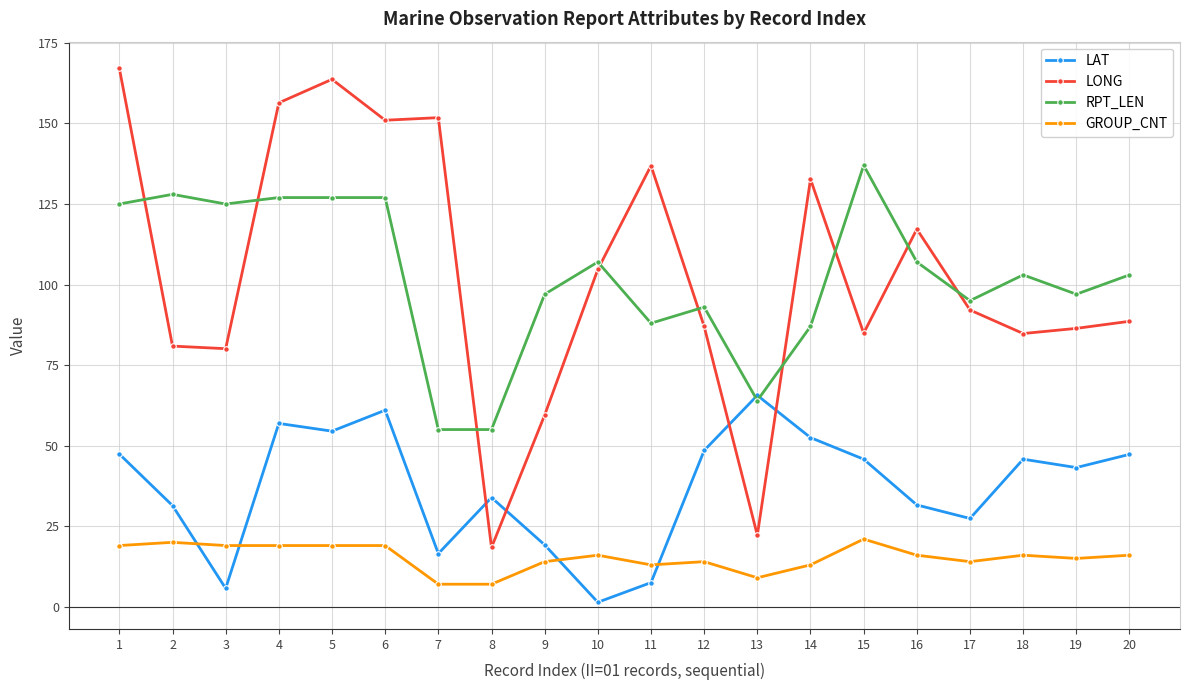

True or false: LAT has more than 2 interior local peaks.

True